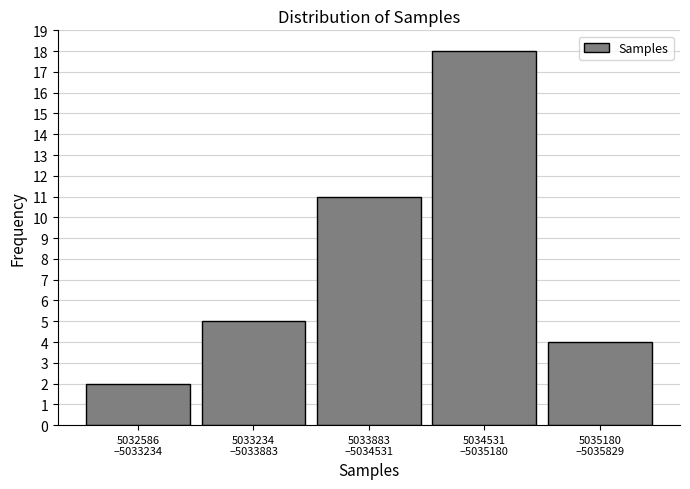

Reading left to right, what are all the values shown in this chart?

2	5	11	18	4